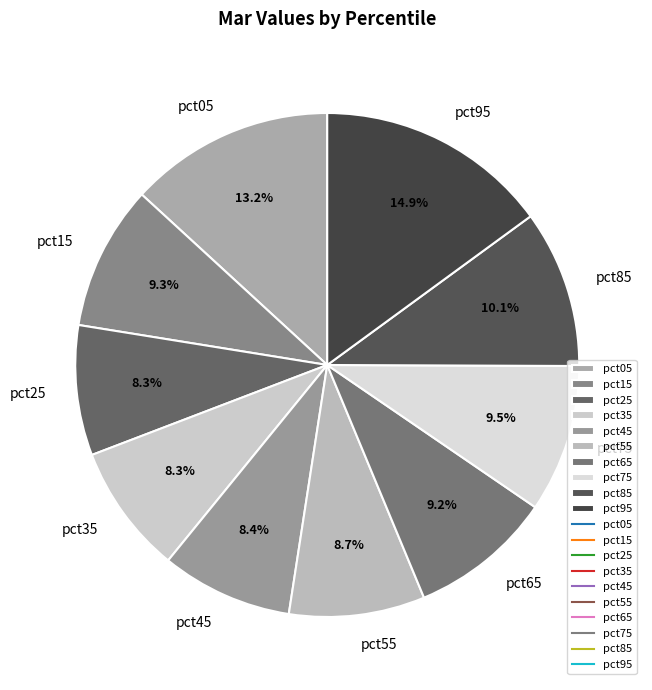

Between pct05 and pct65, which is larger?

pct05